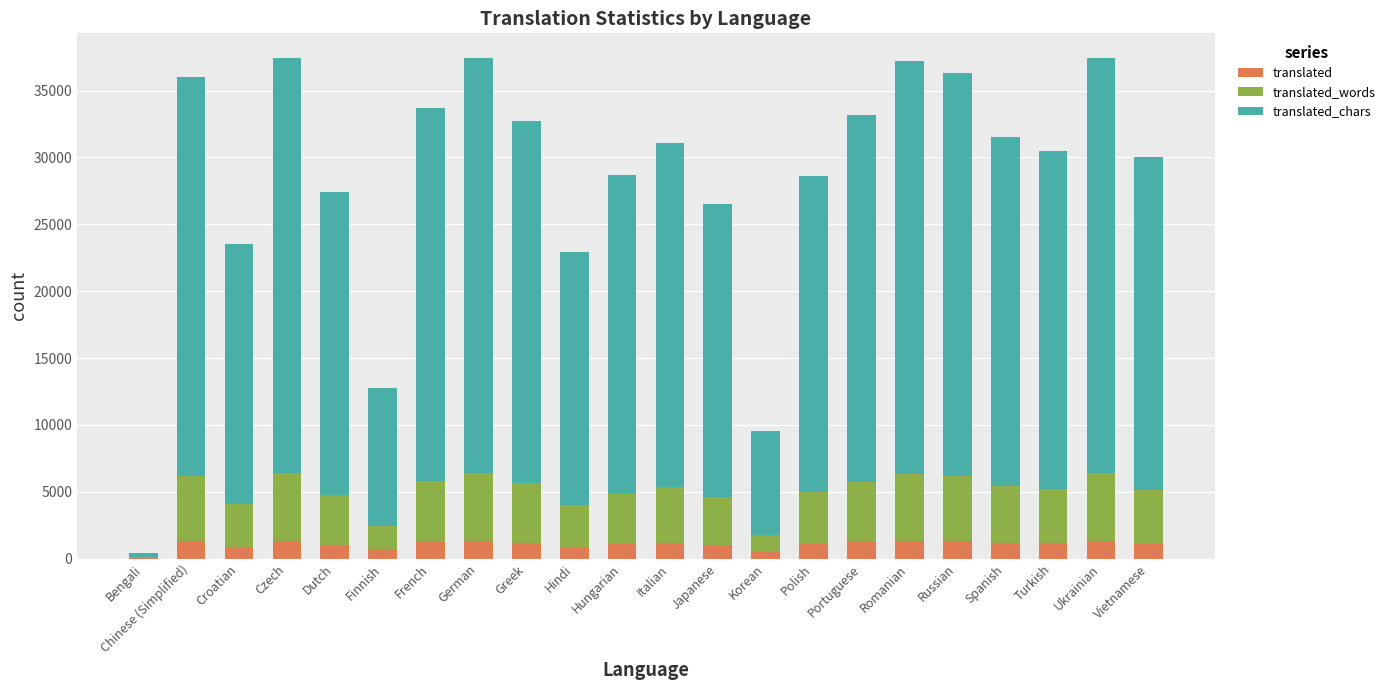

What is the total value across all series at Japanese?

26552